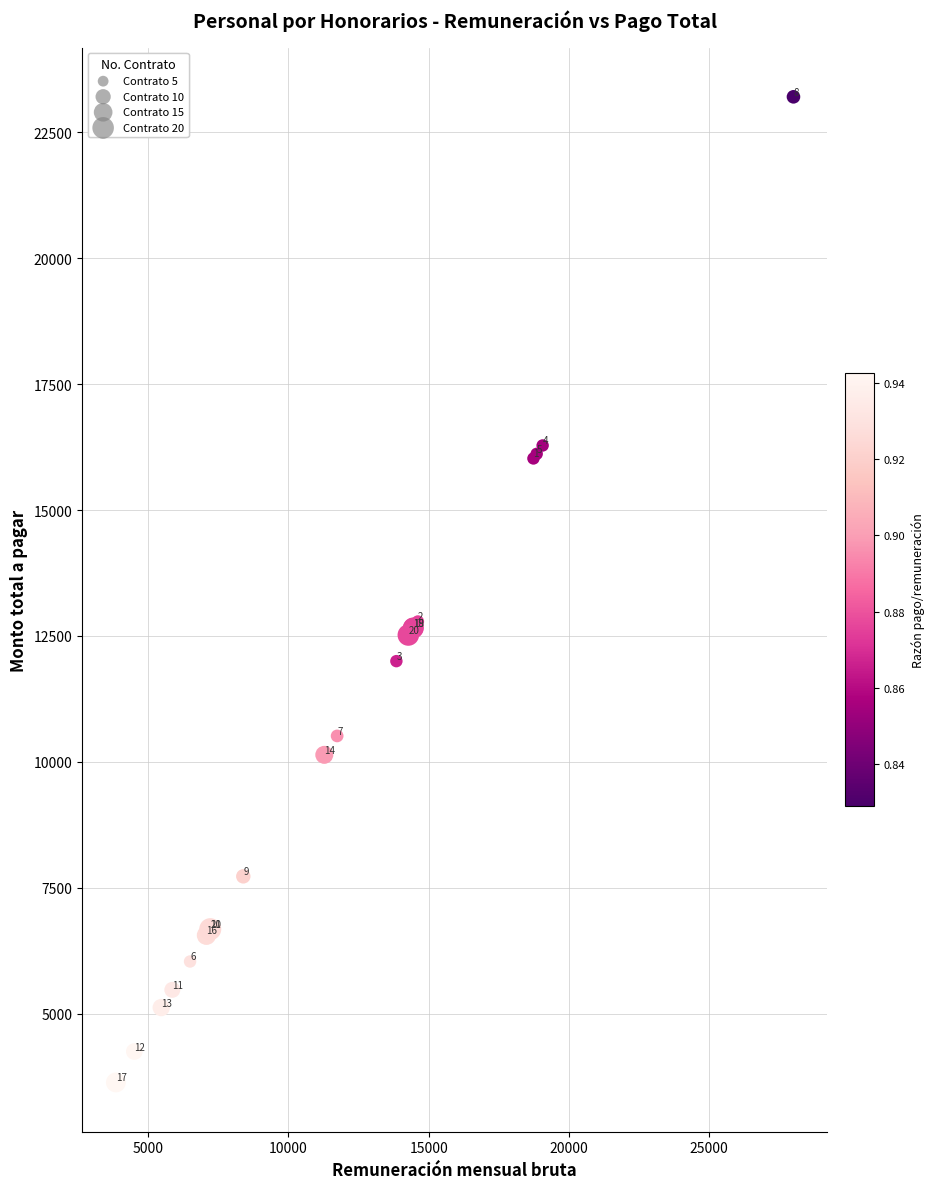

What Y value in the scatter plot is closest to 13420?

12787.2